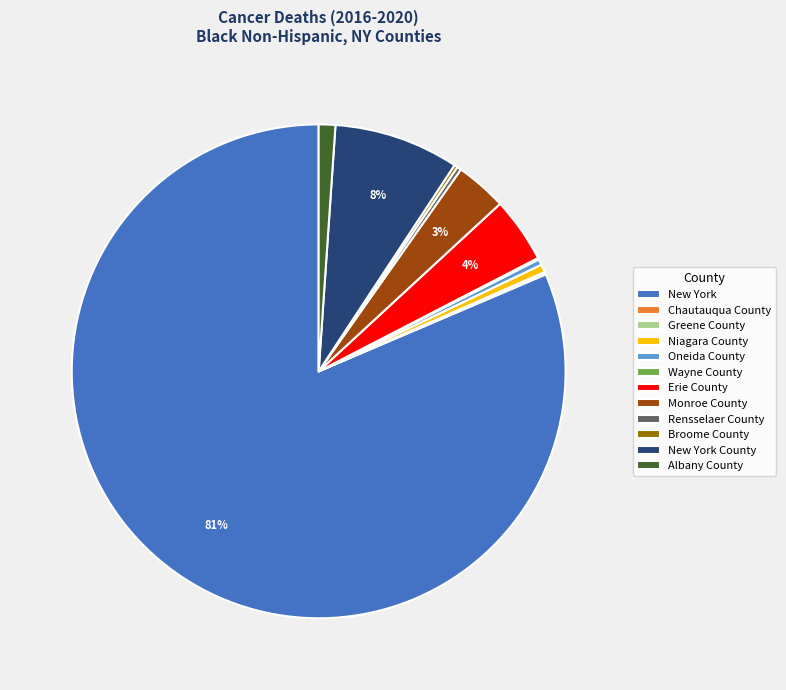

True or false: New York accounts for 71% of the total.

False